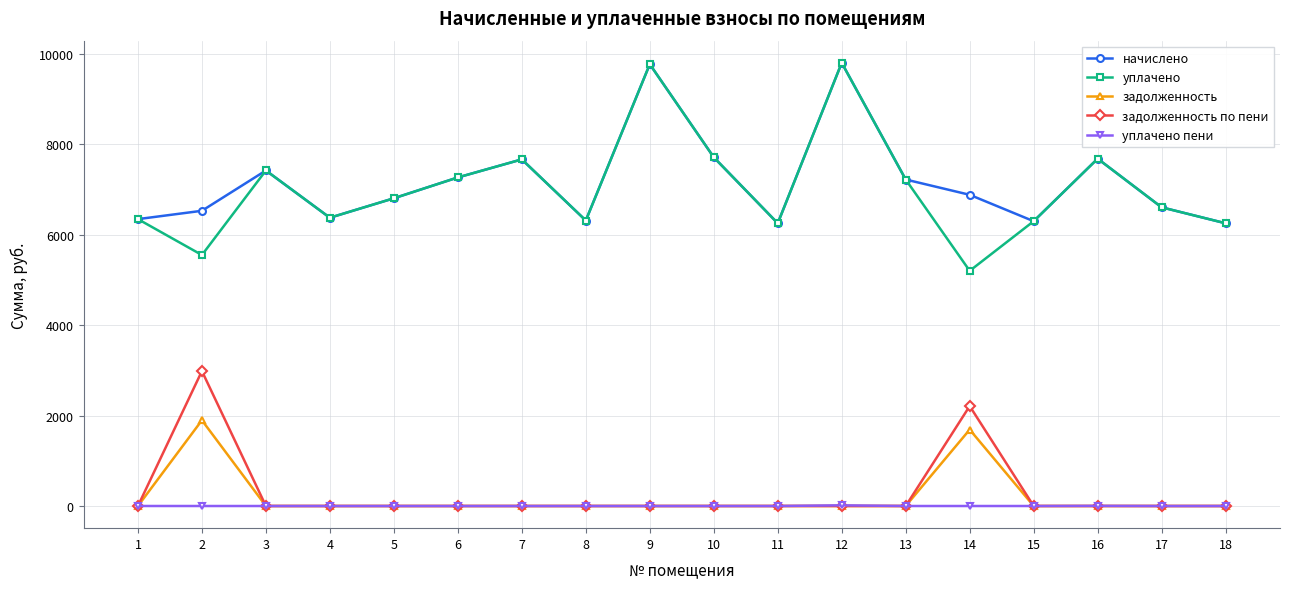

Where is уплачено nearest to the value 7499?

3